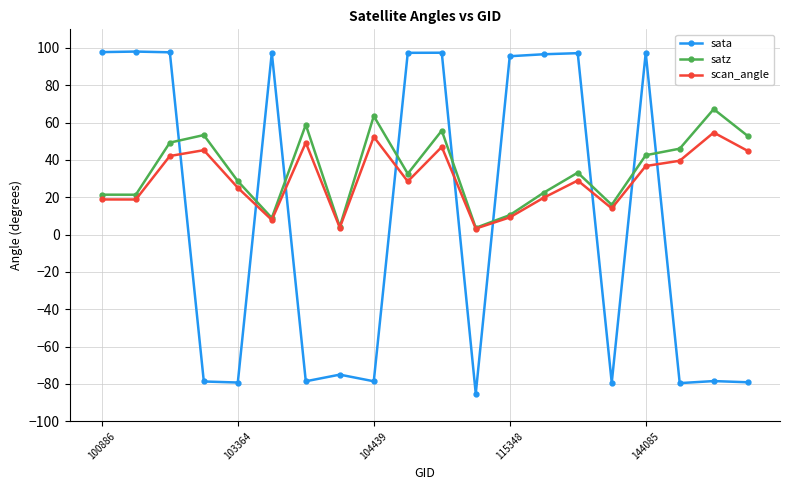

What is the smallest value displayed?

-85.2